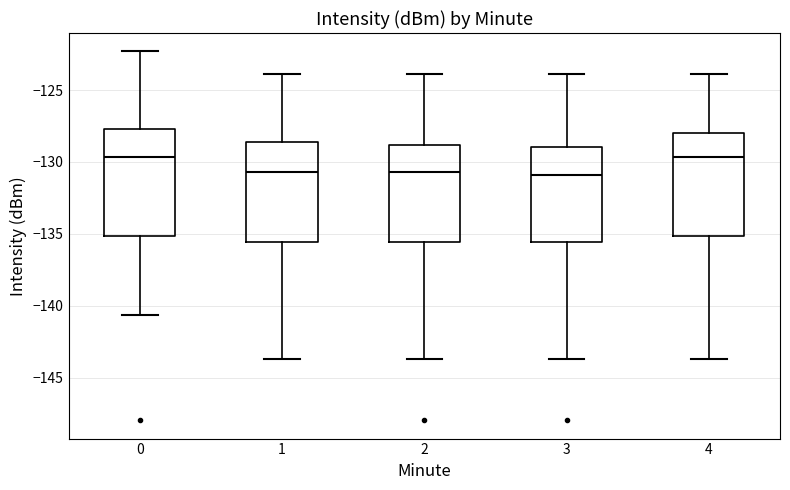

Reading left to right, read every box against the y-axis: the position of its median line, the range the box covers, and the ends of its whiskers. The values are not printed on the chart, so give them approximately, as read against the axis.

0: median -129.5, box -135.0 to -127.5, whiskers -140.5 to -122.5
1: median -130.5, box -135.5 to -128.5, whiskers -143.5 to -124.0
2: median -130.5, box -135.5 to -129.0, whiskers -143.5 to -124.0
3: median -131.0, box -135.5 to -129.0, whiskers -143.5 to -124.0
4: median -129.5, box -135.0 to -128.0, whiskers -143.5 to -124.0